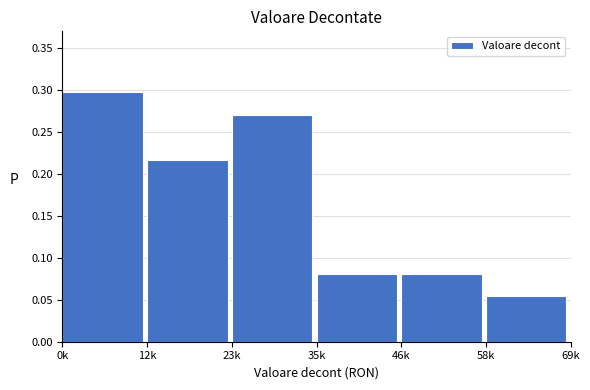

Between 12k and 35k, which is larger?

12k